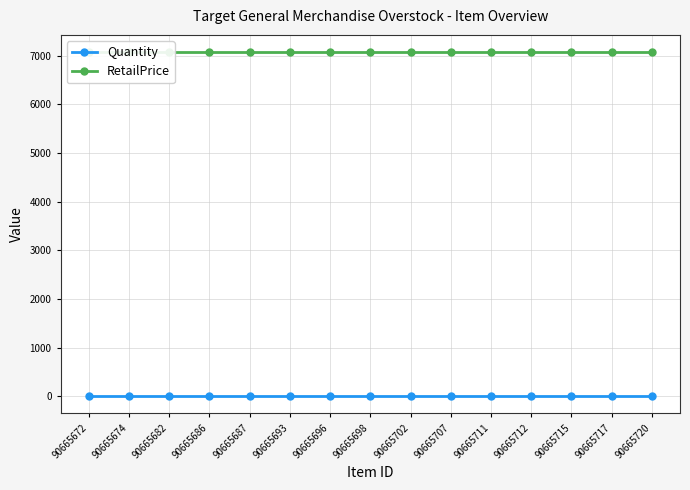

The RetailPrice series shows 7075 at 90665698. True or false?

True